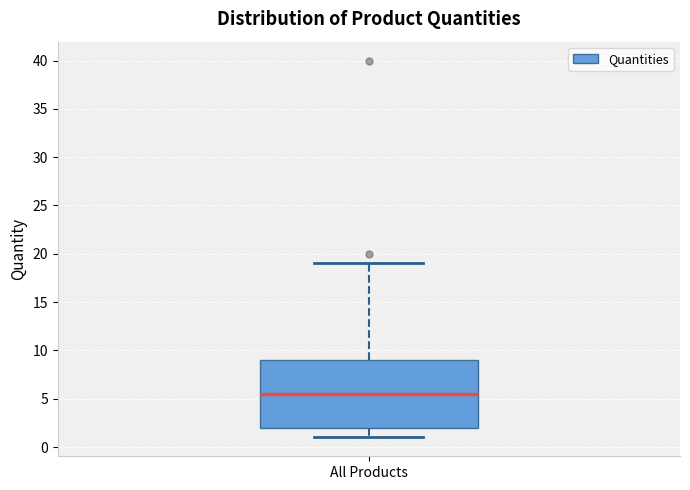

Transcribe this box plot: give where the median line is, the range the box spans, and where the two whiskers end, as read against the y-axis. The values are not printed on the chart, so give them approximately, as read against the axis.

median 5.5, box 2.0 to 9.0, whiskers 1.0 to 19.0